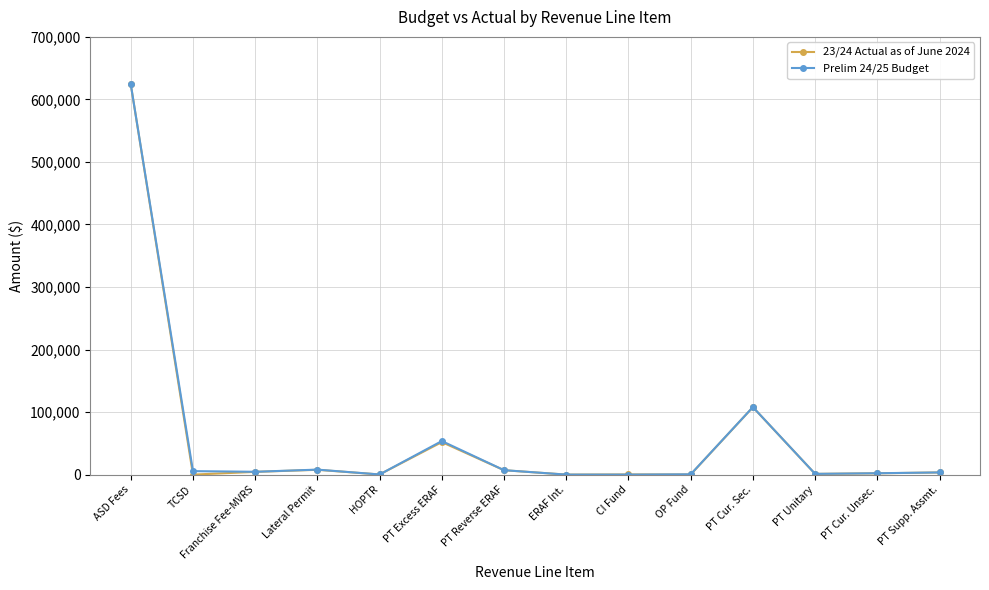

What are all the series names shown in the legend?

23/24 Actual as of June 2024, Prelim 24/25 Budget